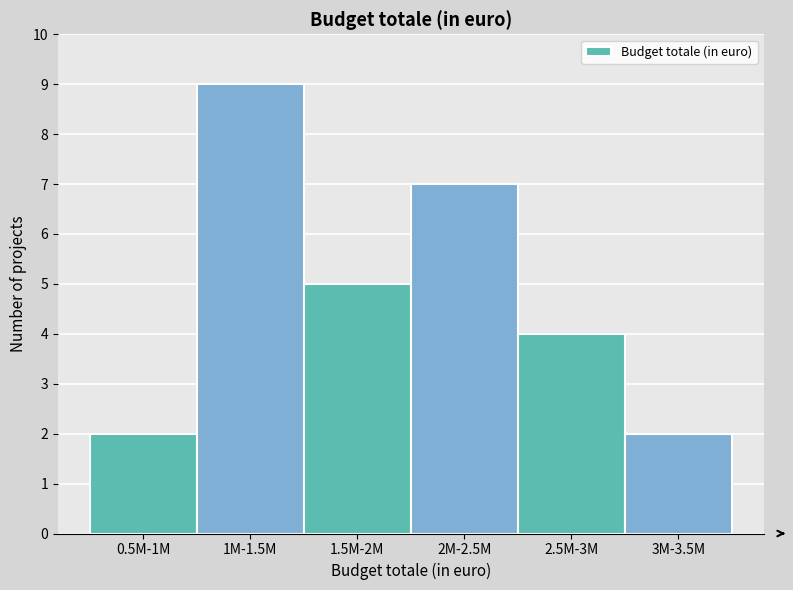

Reading left to right, what are all the values shown in this chart?

0.5M-1M=2	1M-1.5M=9	1.5M-2M=5	2M-2.5M=7	2.5M-3M=4	3M-3.5M=2